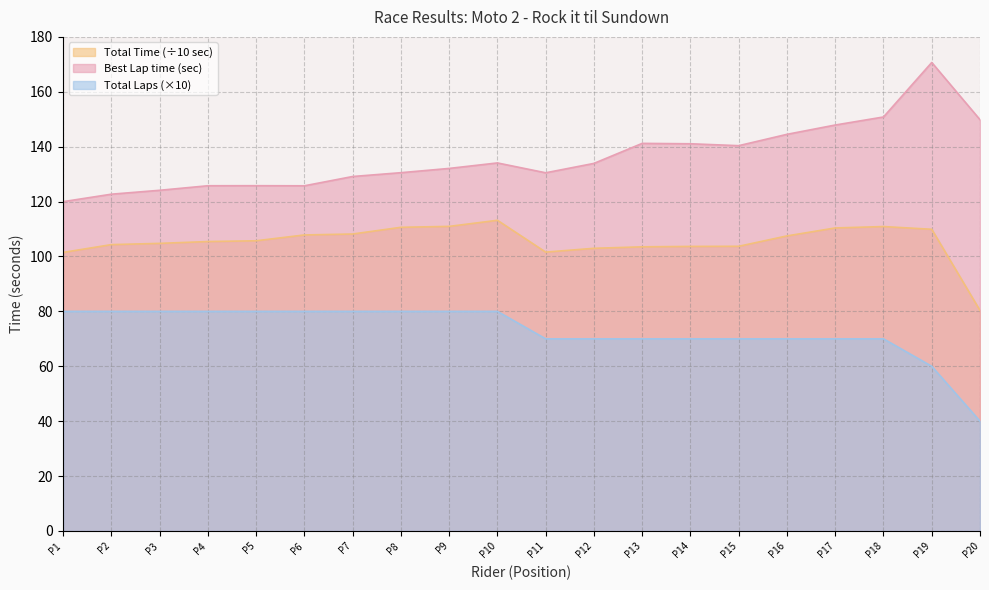

What is the sum of all Total Laps values?

1460.0